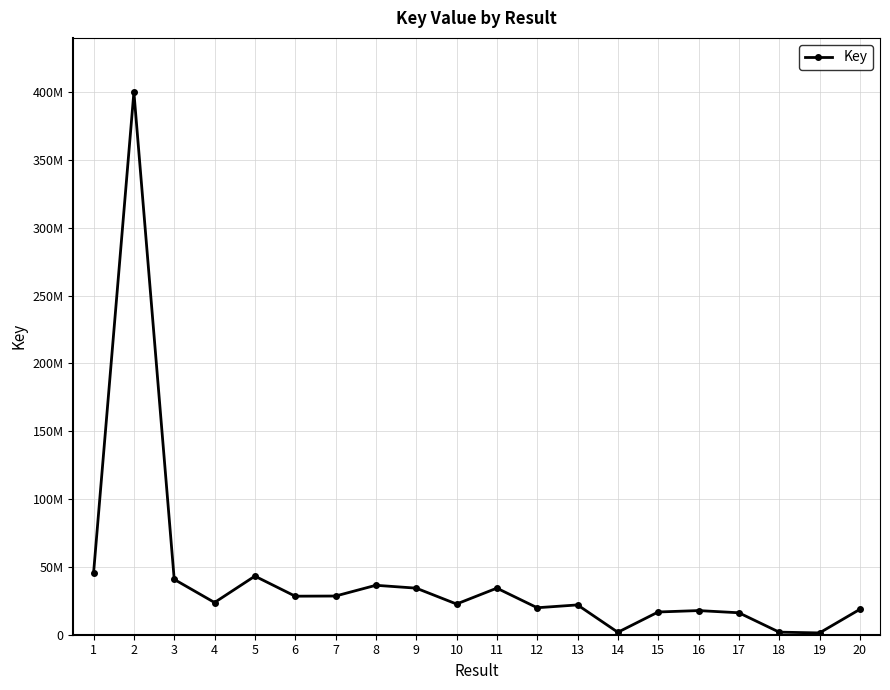

Where does the data first go above 23742623?

1